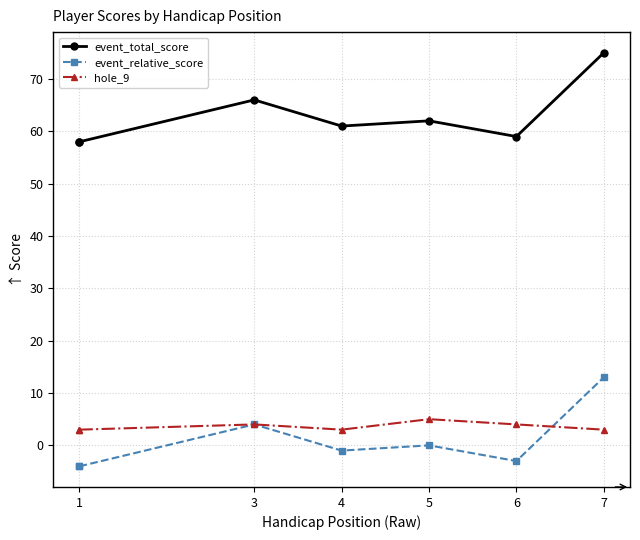

Rank the series at 5 from lowest to highest value.

event_relative_score, hole_9, event_total_score